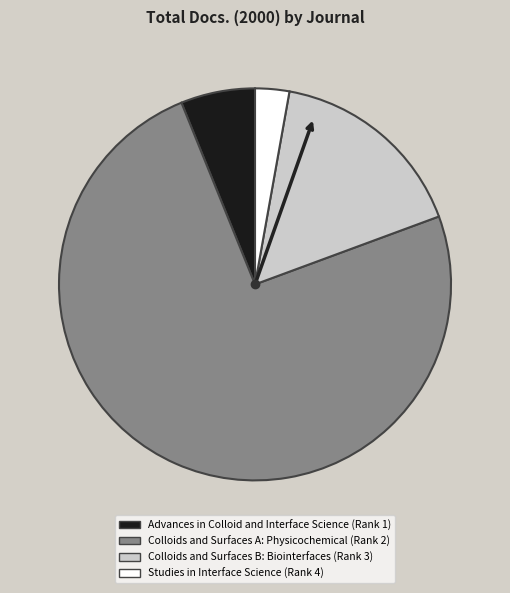

Is it true that Advances in Colloid and Interface Science (Rank 1) is 6% of the pie?

True